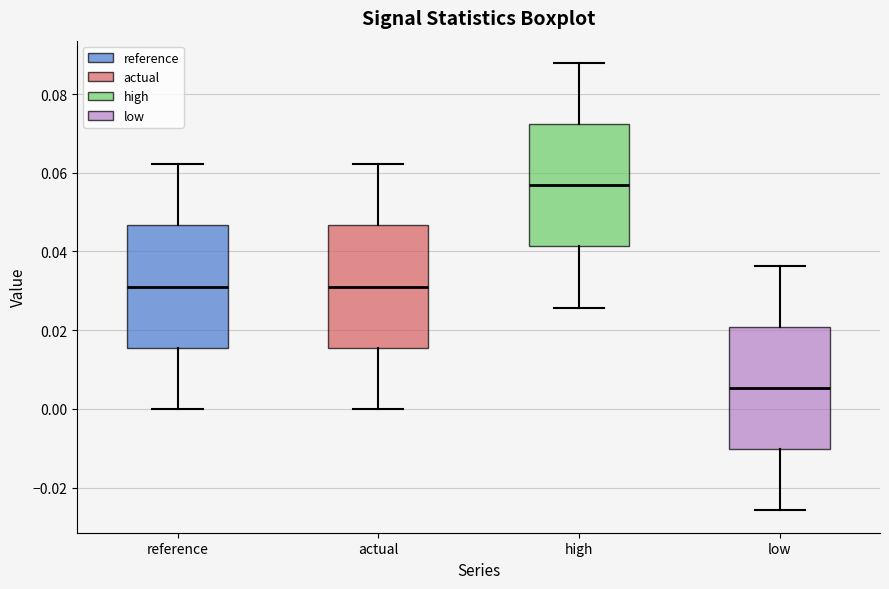

Reading left to right, transcribe this box plot: for each box, give where its median line is, the range the box spans, and where its two whiskers end, as read against the y-axis. The values are not printed on the chart, so give them approximately, as read against the axis.

reference: median 0.032, box 0.016 to 0.046, whiskers 0.000 to 0.062
actual: median 0.032, box 0.016 to 0.046, whiskers 0.000 to 0.062
high: median 0.056, box 0.042 to 0.072, whiskers 0.026 to 0.088
low: median 0.006, box -0.010 to 0.020, whiskers -0.026 to 0.036